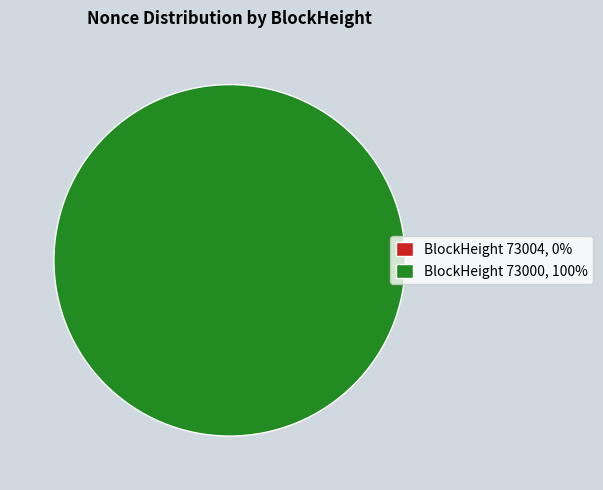

Which slice is the smallest?

73004